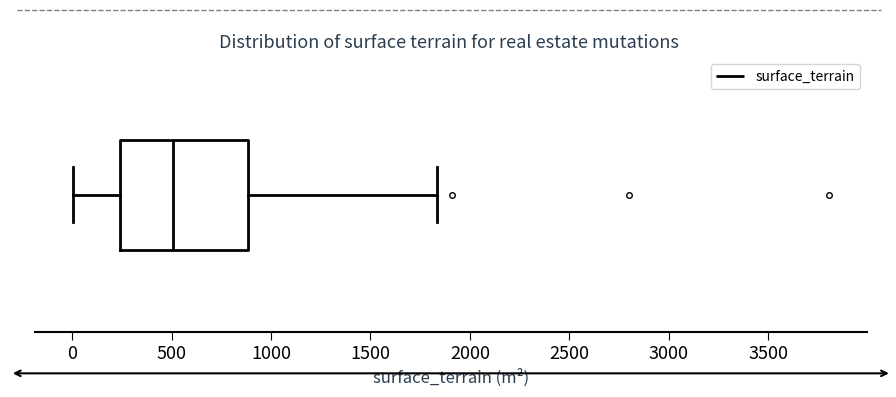

Read this box plot against the x-axis: the position of the median line, the range covered by the box, and the ends of both whiskers. The values are not printed on the chart, so give them approximately, as read against the axis.

median 500, box 250 to 900, whiskers 0 to 1850